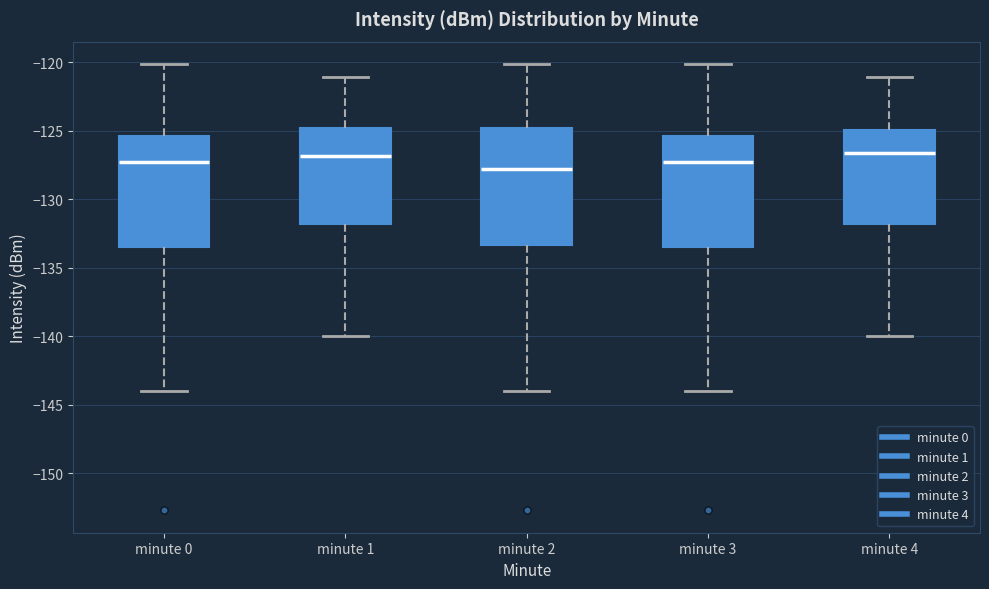

Reading left to right, read every box against the y-axis: the position of its median line, the range the box covers, and the ends of its whiskers. The values are not printed on the chart, so give them approximately, as read against the axis.

minute 0: median -127.5, box -133.5 to -125.5, whiskers -144.0 to -120.0
minute 1: median -127.0, box -132.0 to -125.0, whiskers -140.0 to -121.0
minute 2: median -127.5, box -133.5 to -125.0, whiskers -144.0 to -120.0
minute 3: median -127.5, box -133.5 to -125.5, whiskers -144.0 to -120.0
minute 4: median -126.5, box -132.0 to -125.0, whiskers -140.0 to -121.0